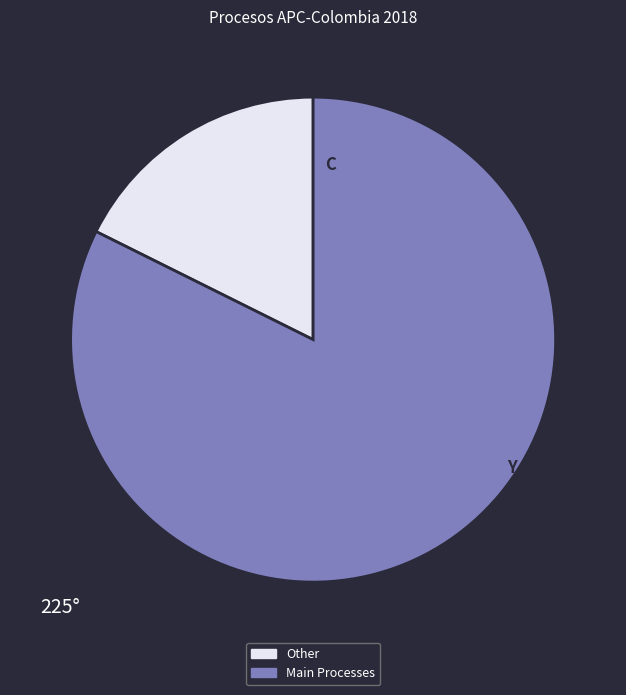

Count the number of slices in the pie.

2